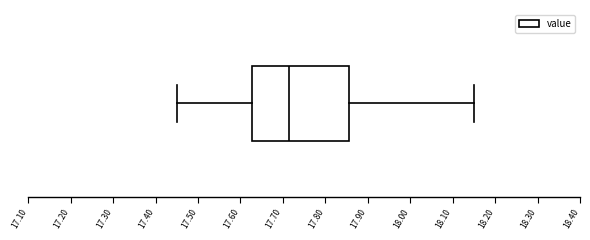

Read this box plot against the x-axis: the position of the median line, the range covered by the box, and the ends of both whiskers. The values are not printed on the chart, so give them approximately, as read against the axis.

median 17.72, box 17.63 to 17.86, whiskers 17.45 to 18.15